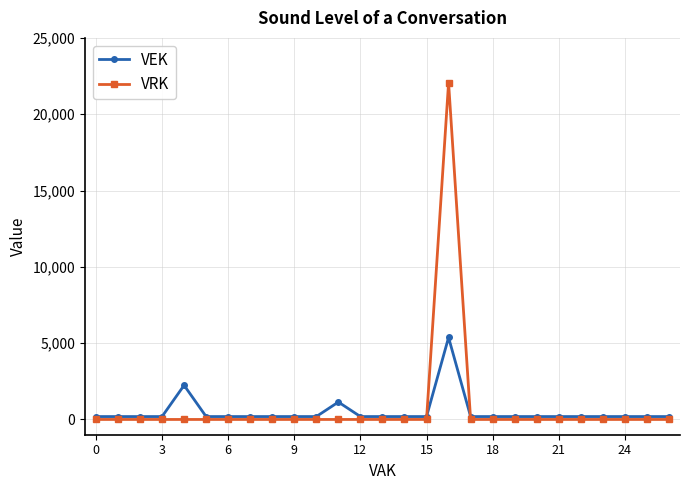

Which series has the widest spread of values?

VRK